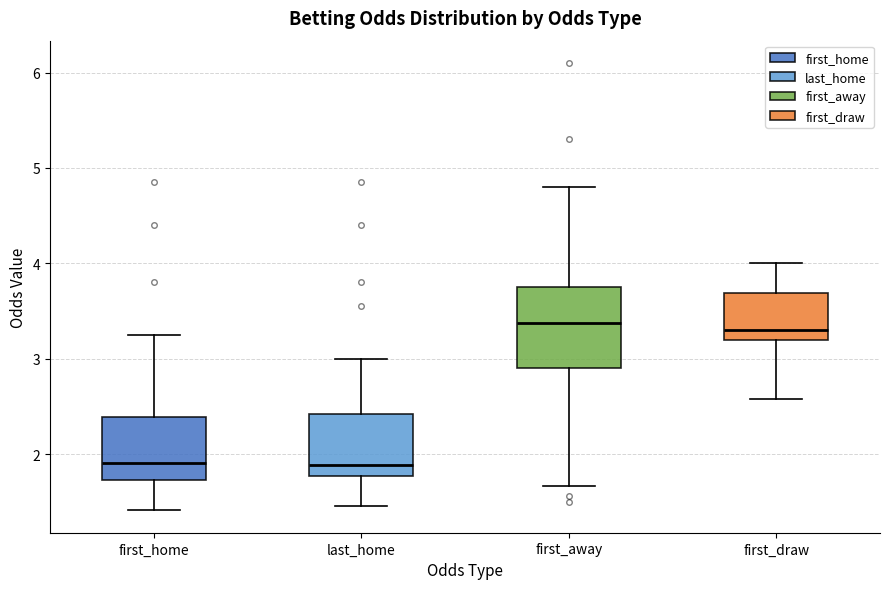

Reading left to right, read every box against the y-axis: the position of its median line, the range the box covers, and the ends of its whiskers. The values are not printed on the chart, so give them approximately, as read against the axis.

first_home: median 1.9, box 1.7 to 2.4, whiskers 1.4 to 3.3
last_home: median 1.9, box 1.8 to 2.4, whiskers 1.5 to 3.0
first_away: median 3.4, box 2.9 to 3.8, whiskers 1.7 to 4.8
first_draw: median 3.3, box 3.2 to 3.7, whiskers 2.6 to 4.0